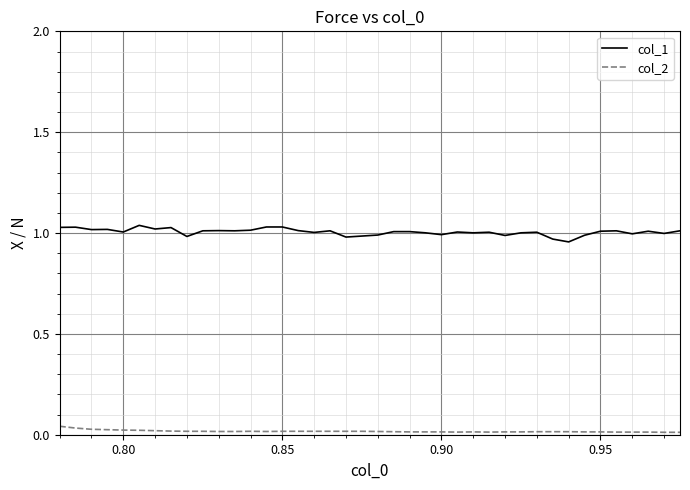

True or false: col_1 and col_2 cross at least once.

False